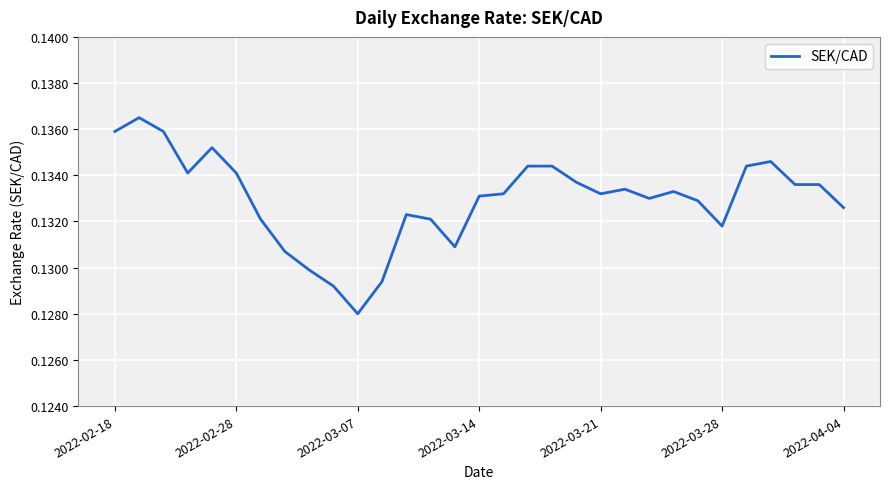

Does the chart have visible grid lines?

Yes